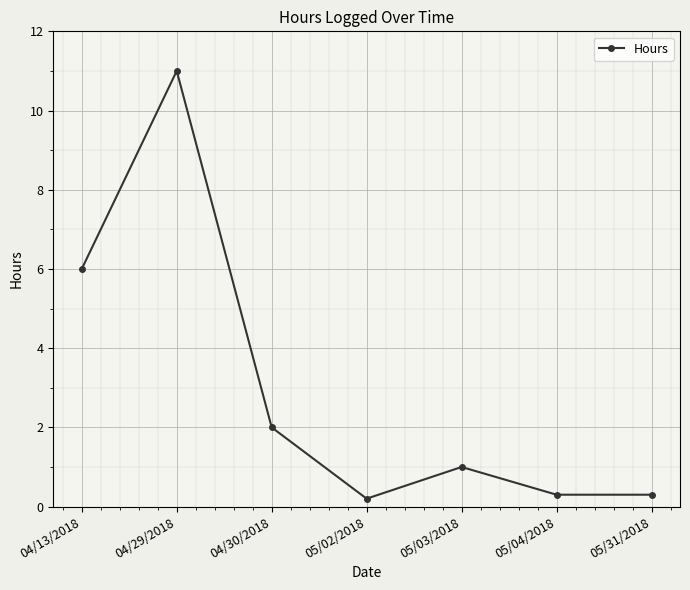

Which category has the highest value across all series?

04/29/2018